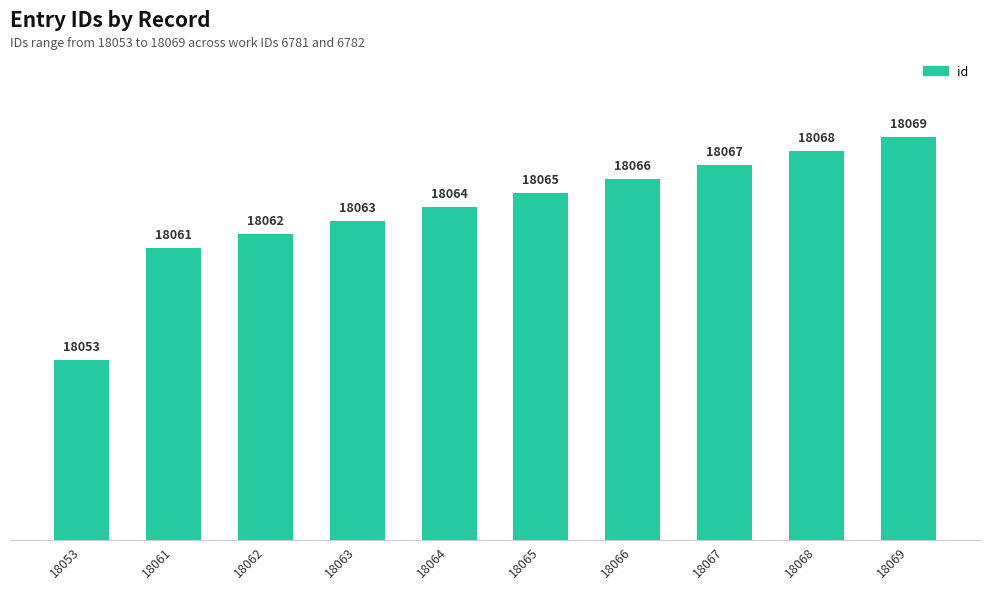

Does the chart contain any negative values?

No